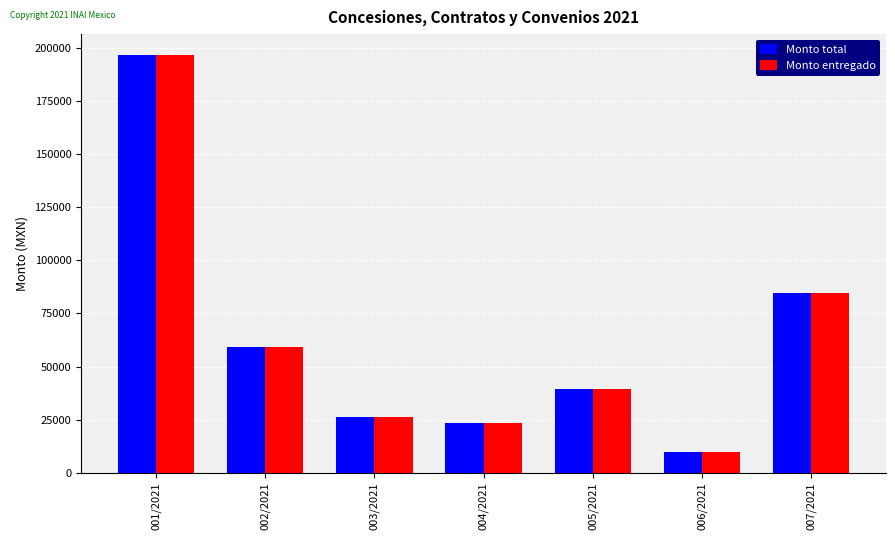

Which label corresponds to the largest value in the chart?

001/2021